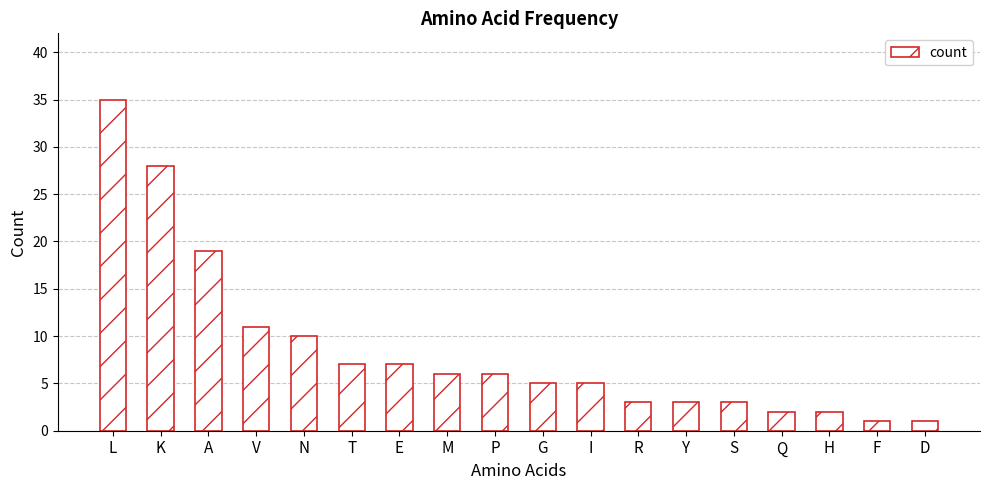

What is the change in value from T to D?

-6